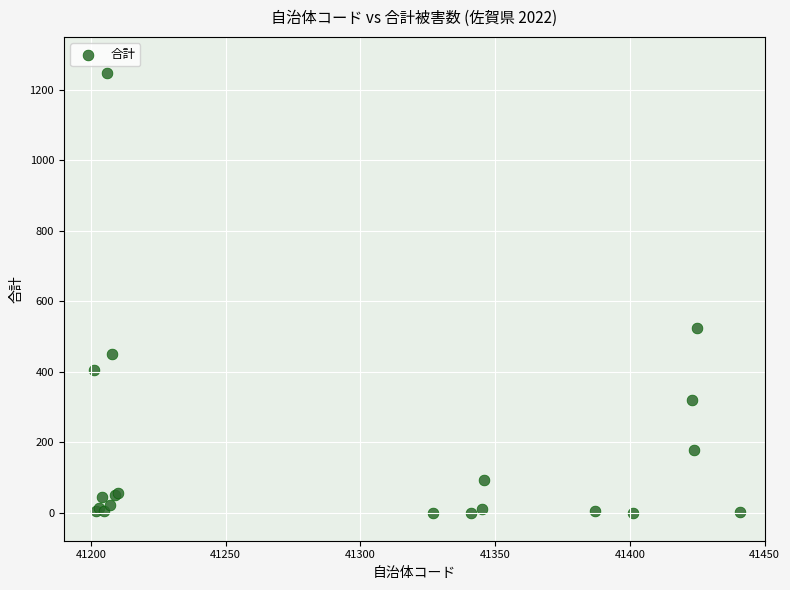

What Y value in the scatter plot is closest to 623?

525